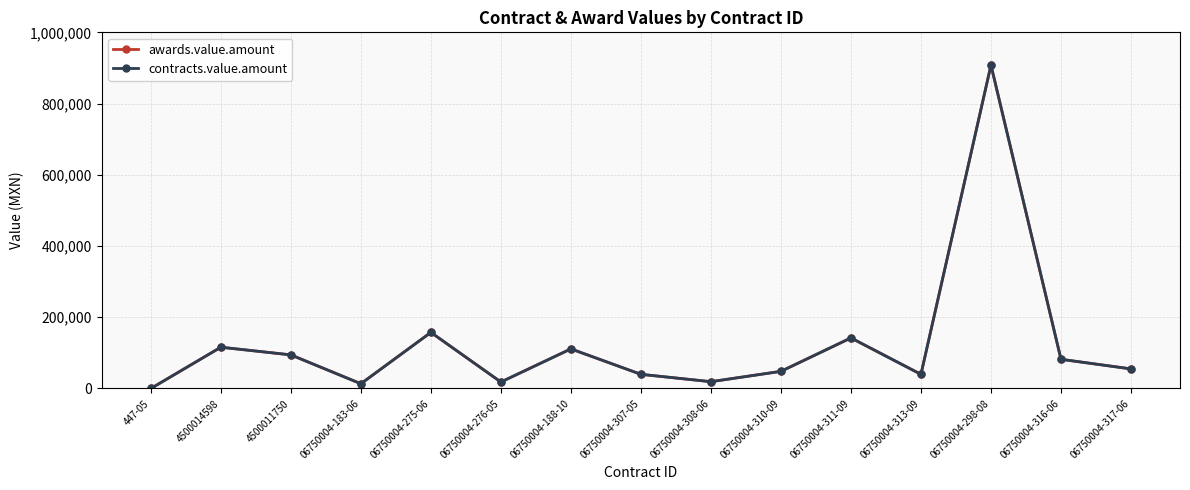

Is this an area chart (filled region under the line)?

No